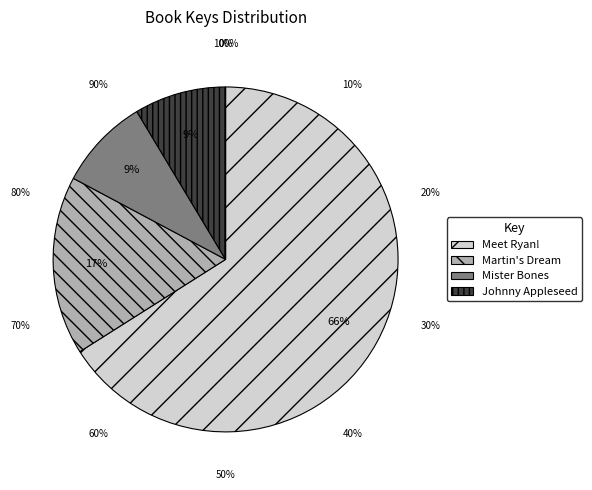

To the nearest percent, what portion does Martin's Dream represent?

17%